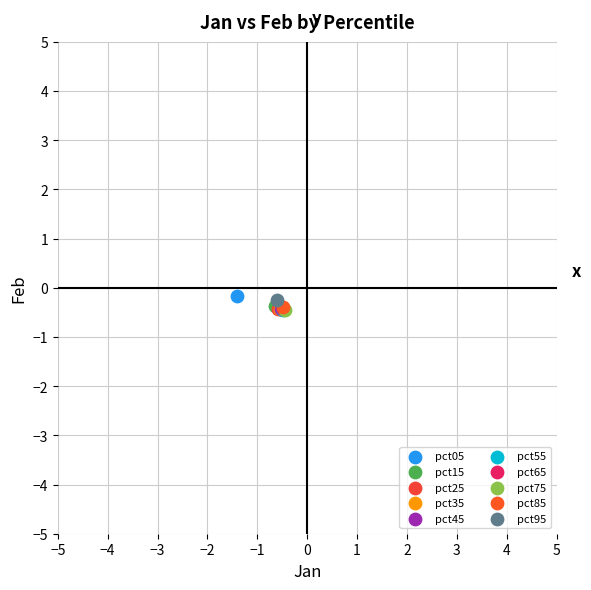

What are all the series names shown in the legend?

pct05, pct15, pct25, pct35, pct45, pct55, pct65, pct75, pct85, pct95